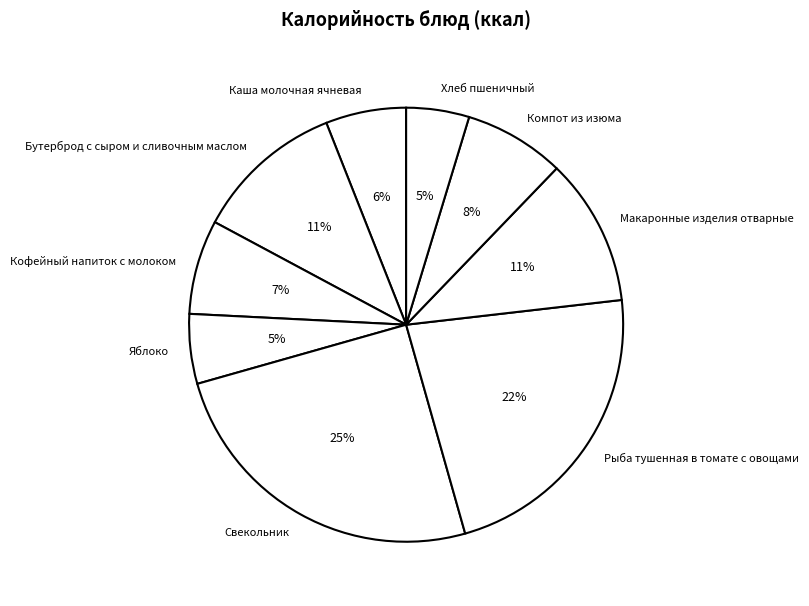

Between Хлеб пшеничный and Макаронные изделия отварные, which is larger?

Макаронные изделия отварные